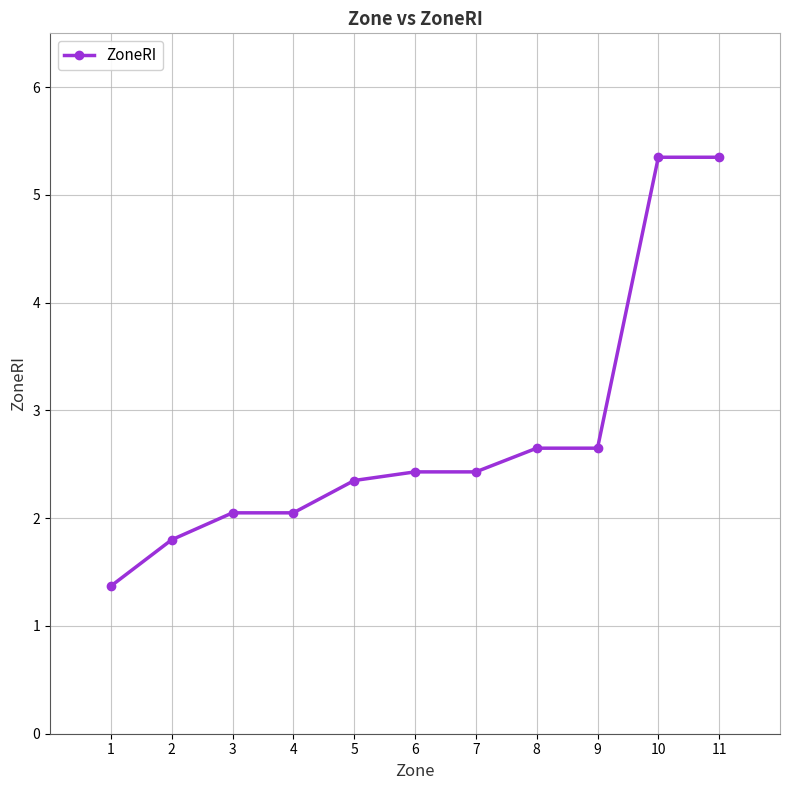

What is the smallest value displayed?

1.4